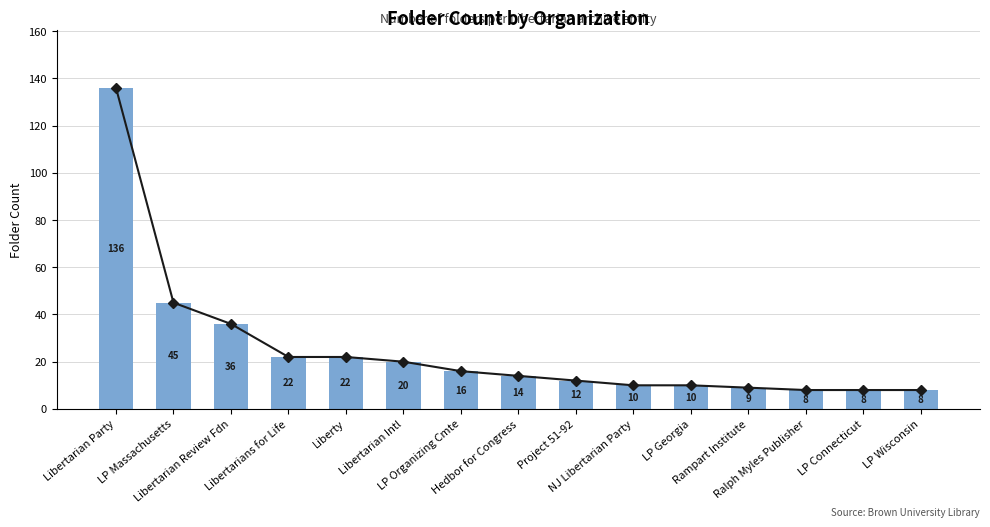

List the labels in order of value, largest first.

Libertarian Party, LP Massachusetts, Libertarian Review Fdn, Libertarians for Life, Liberty, Libertarian Intl, LP Organizing Cmte, Hedbor for Congress, Project 51-92, NJ Libertarian Party, LP Georgia, Rampart Institute, Ralph Myles Publisher, LP Connecticut, LP Wisconsin